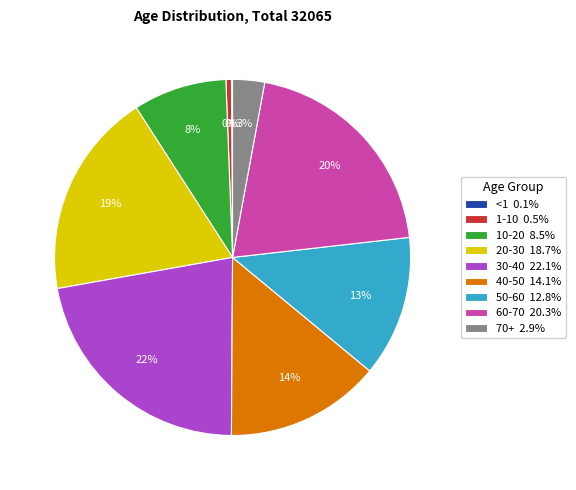

Do 1-10 0.5% and 30-40 22.1% together represent more than half of the pie?

No